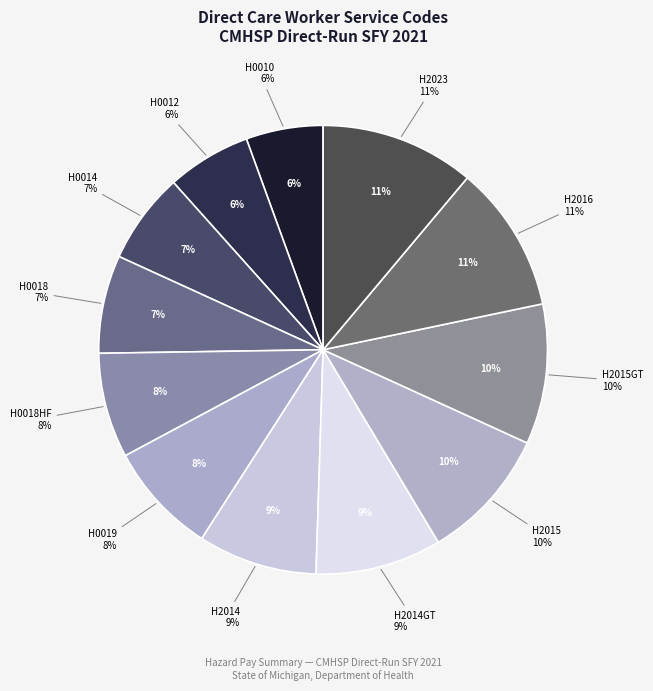

Rank the categories by value from highest to lowest.

H2023, H2016, H2015GT, H2015, H2014GT, H2014, H0019, H0018HF, H0018, H0014, H0012, H0010